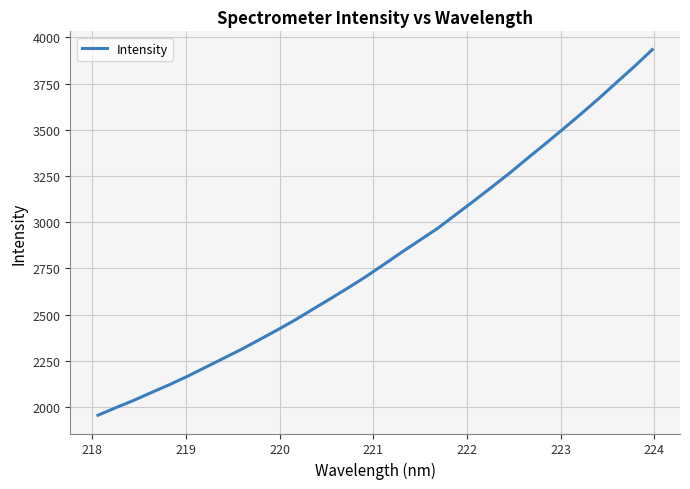

What is the maximum value shown in the chart?

3933.3